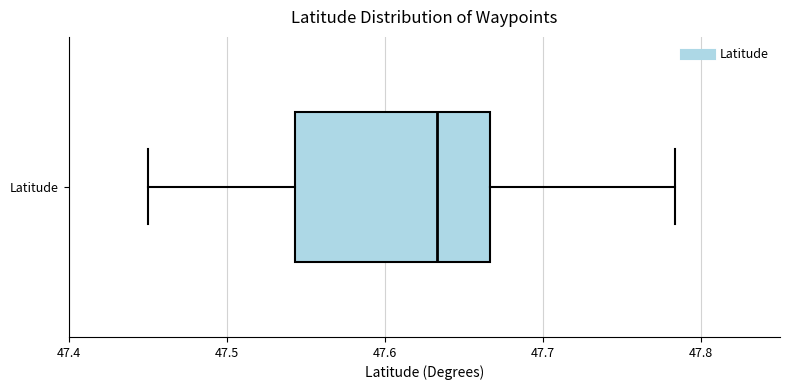

Read this box plot against the x-axis: the position of the median line, the range covered by the box, and the ends of both whiskers. The values are not printed on the chart, so give them approximately, as read against the axis.

median 47.63, box 47.54 to 47.67, whiskers 47.45 to 47.78